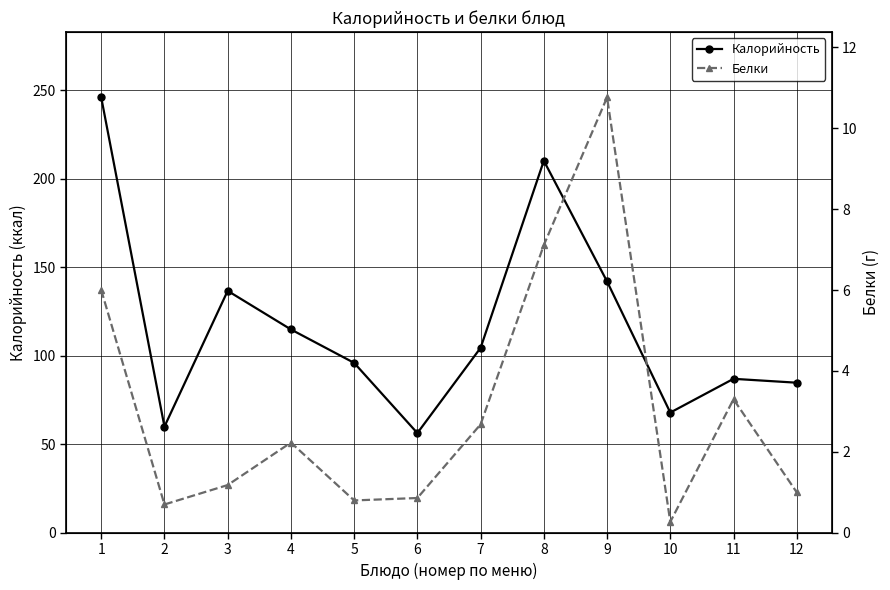

Where is the first local minimum for Белки?

2